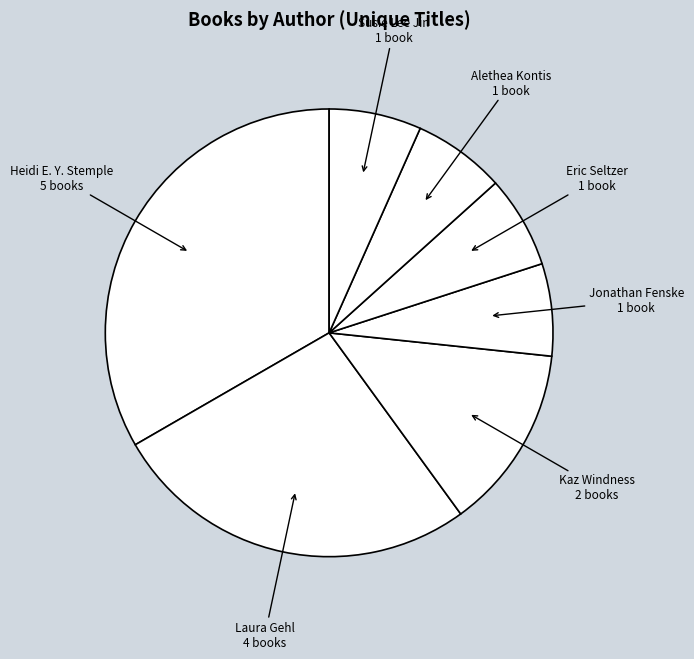

Does Alethea Kontis represent more than half of the total?

No